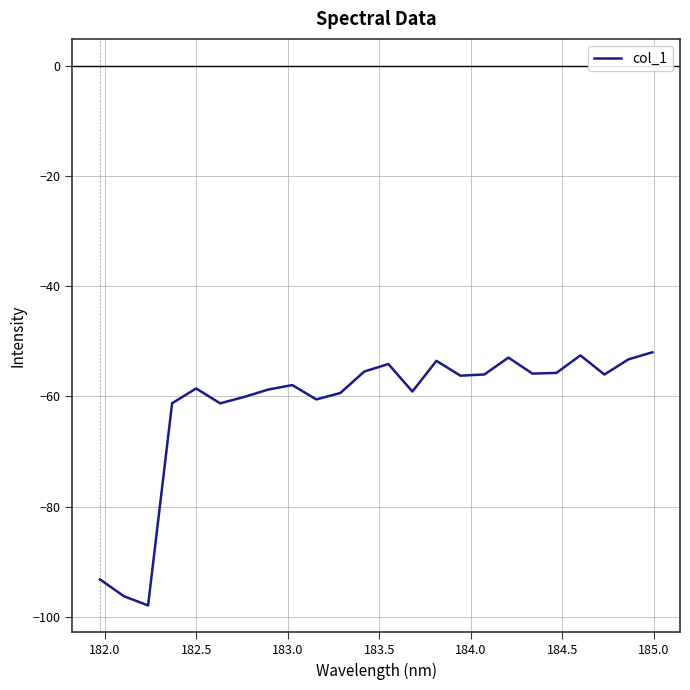

What is the maximum value shown in the chart?

-52.0